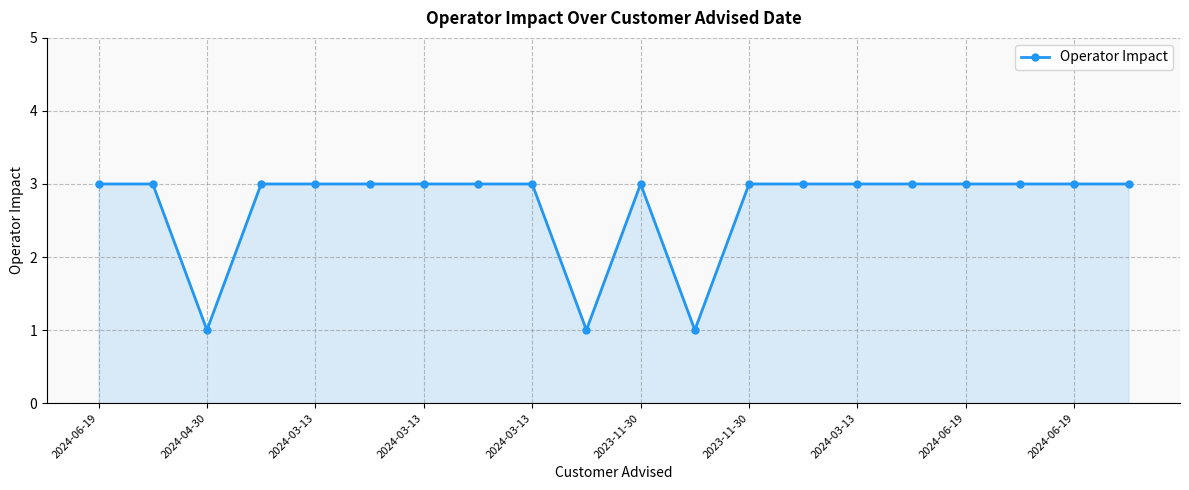

How many values are between 3 and 4?

17